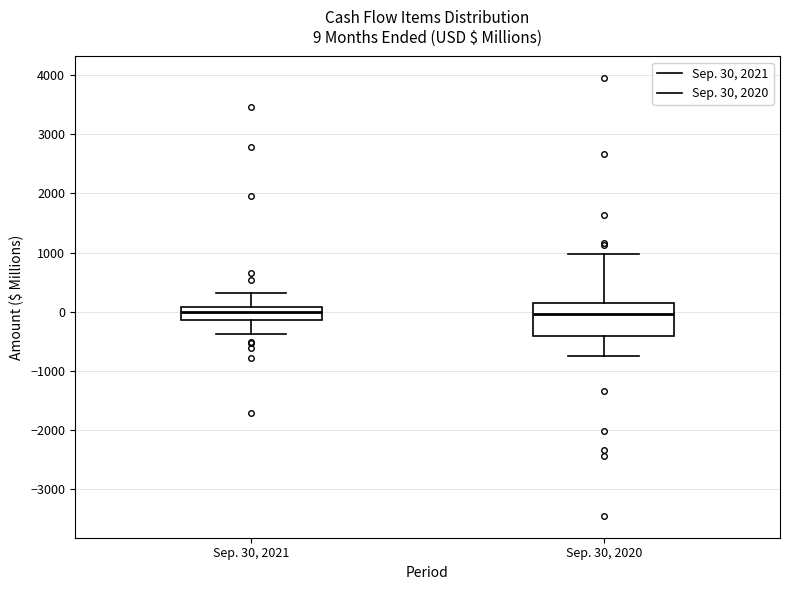

Comparing the boxes themselves (not the whiskers), which one is the tallest?

Sep. 30, 2020